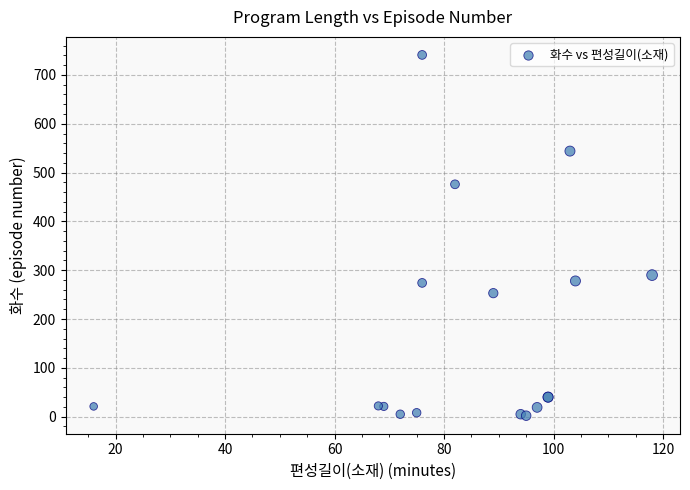

What Y value in the scatter plot is closest to 371?

290